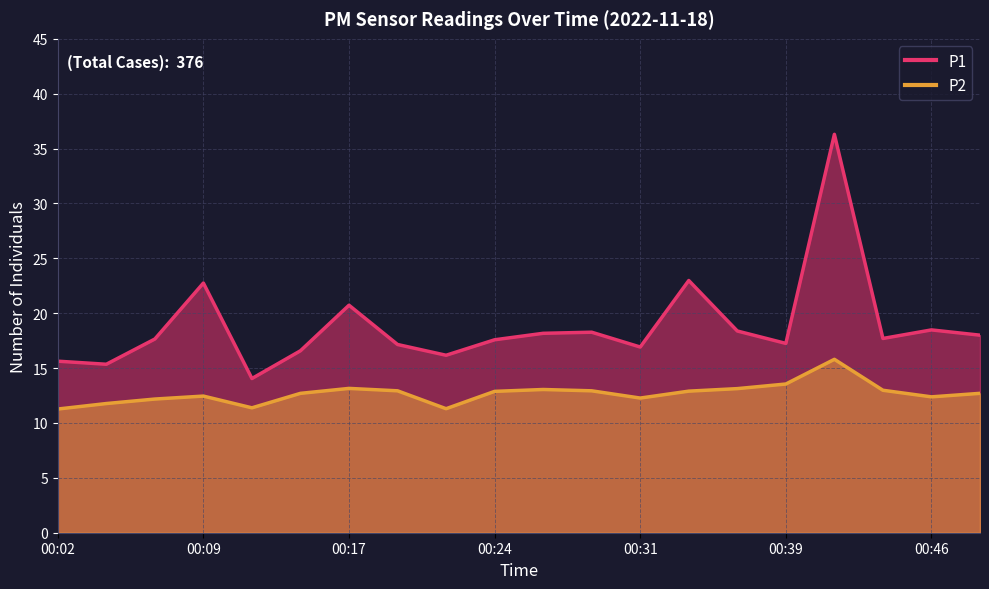

True or false: P1 and P2 cross at least once.

False